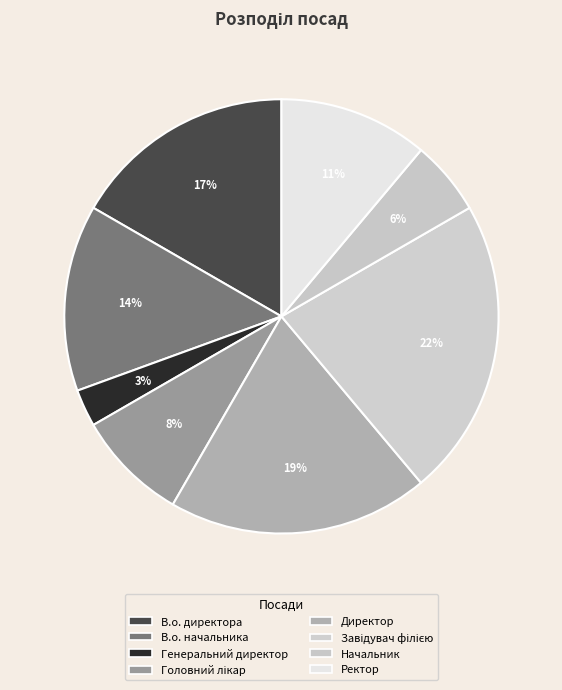

What is the total percentage of Ректор and В.о. начальника?

25.0%